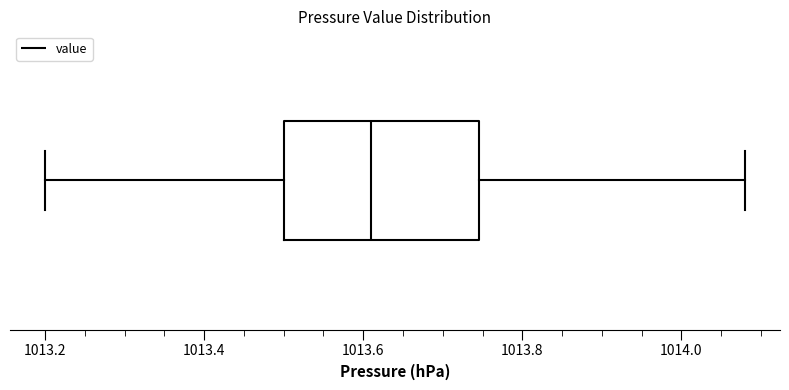

Transcribe this box plot: give where the median line is, the range the box spans, and where the two whiskers end, as read against the x-axis. The values are not printed on the chart, so give them approximately, as read against the axis.

median 1013.62, box 1013.50 to 1013.74, whiskers 1013.20 to 1014.08